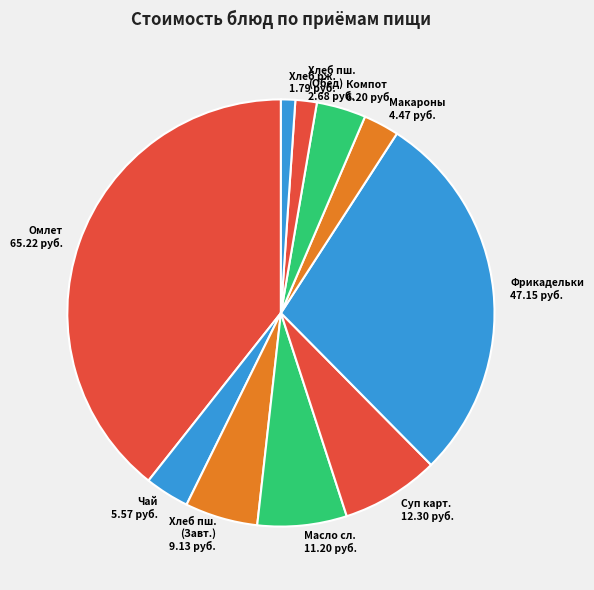

Count the number of slices in the pie.

10